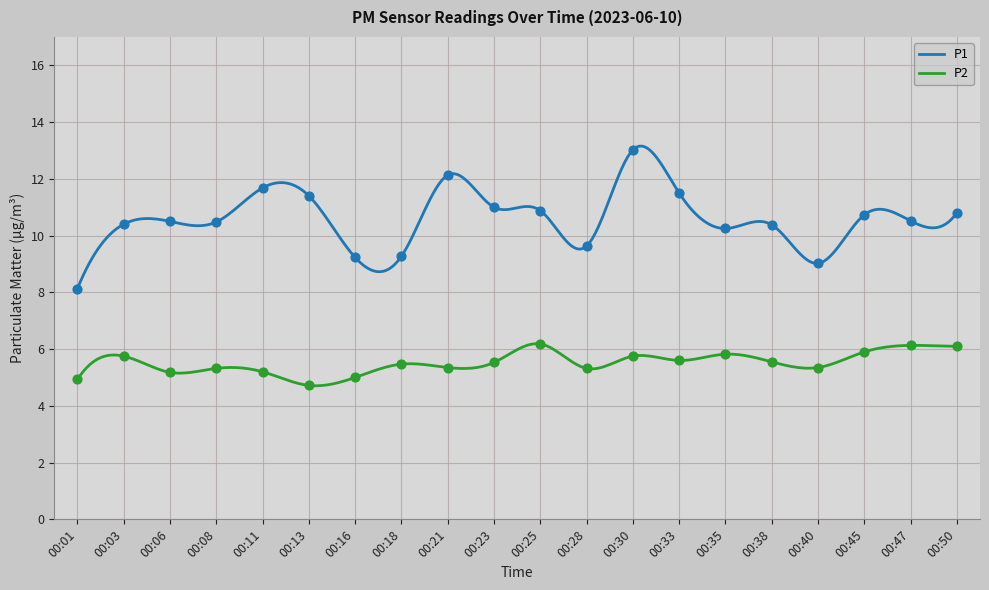

Which series contains the lowest Y value?

P2